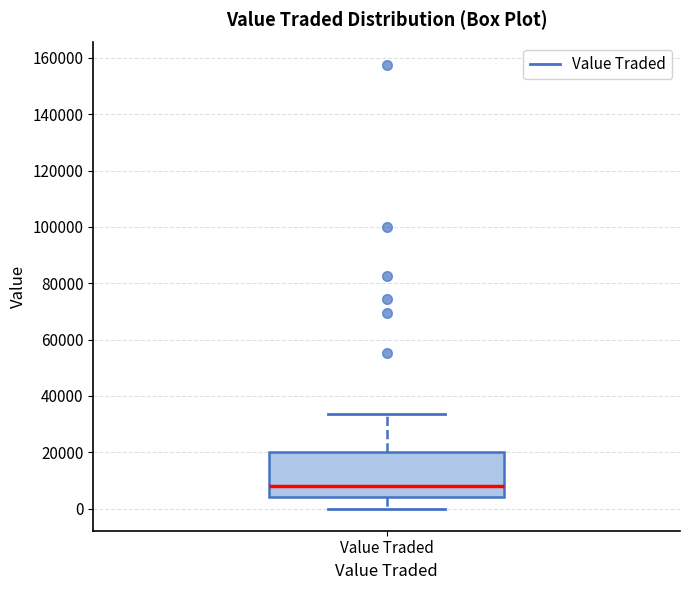

Transcribe this box plot: give where the median line is, the range the box spans, and where the two whiskers end, as read against the y-axis. The values are not printed on the chart, so give them approximately, as read against the axis.

median 8000, box 4000 to 20000, whiskers 0 to 34000